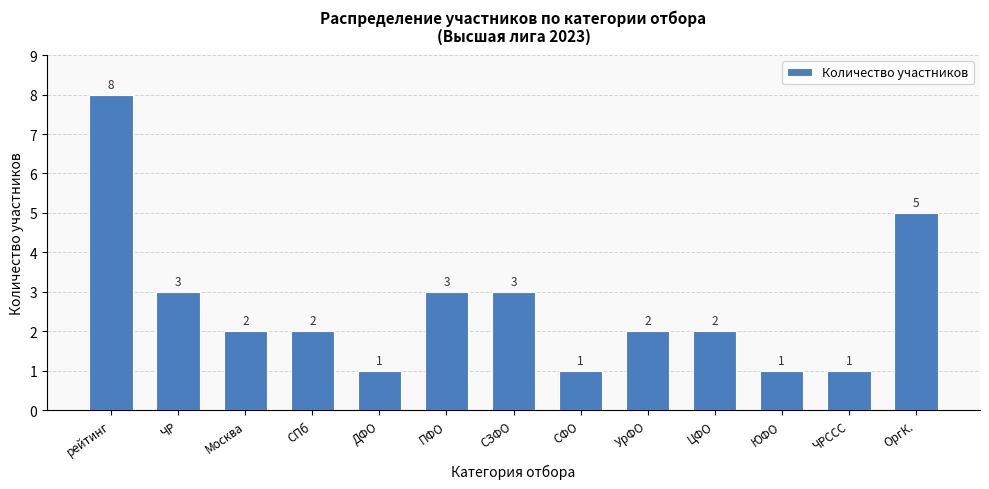

Reading left to right, what are all the values shown in this chart?

рейтинг=8	ЧР=3	Москва=2	СПб=2	ДФО=1	ПФО=3	СЗФО=3	СФО=1	УрФО=2	ЦФО=2	ЮФО=1	ЧРССС=1	ОргК.=5